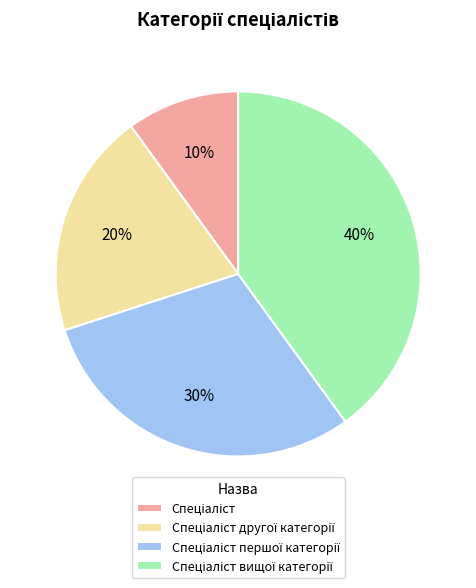

To the nearest percent, what is the difference between the largest and smallest slice percentages?

30%